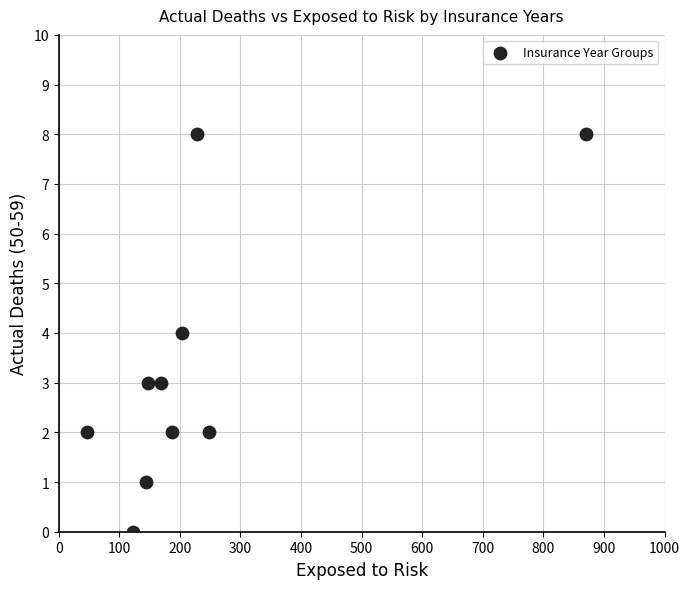

What is the range of X values (max minus min)?

823